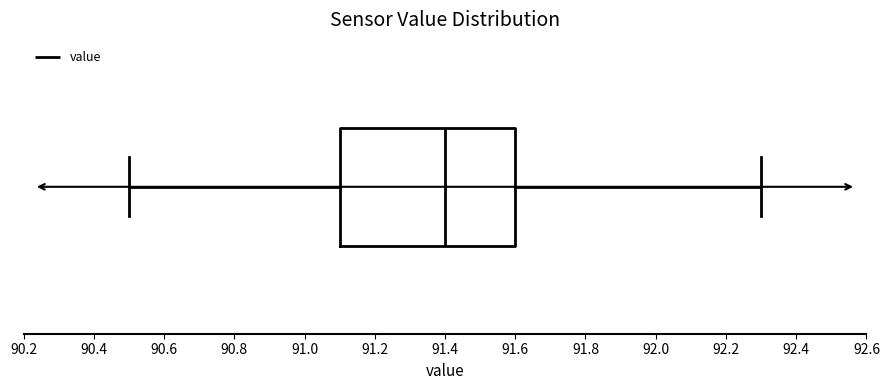

Read this box plot against the x-axis: the position of the median line, the range covered by the box, and the ends of both whiskers. The values are not printed on the chart, so give them approximately, as read against the axis.

median 91.4, box 91.1 to 91.6, whiskers 90.5 to 92.3